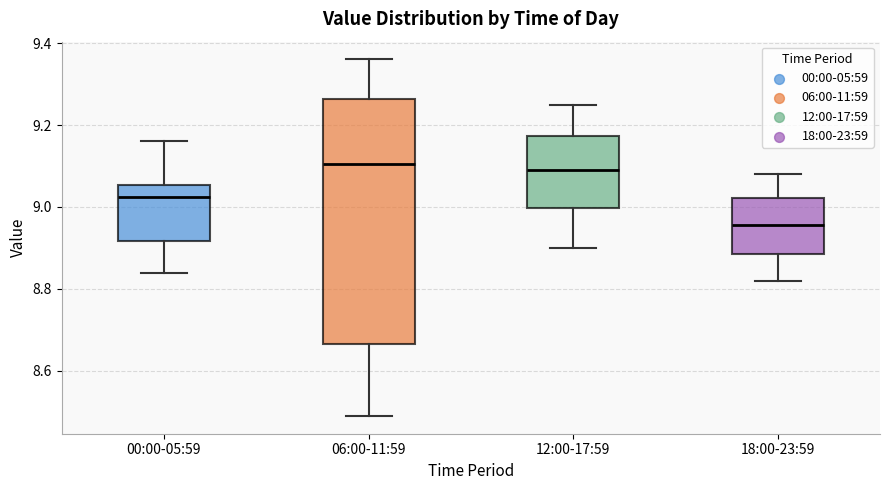

Reading left to right, transcribe this box plot: for each box, give where its median line is, the range the box spans, and where its two whiskers end, as read against the y-axis. The values are not printed on the chart, so give them approximately, as read against the axis.

00:00-05:59: median 9.02, box 8.92 to 9.06, whiskers 8.84 to 9.16
06:00-11:59: median 9.10, box 8.66 to 9.26, whiskers 8.50 to 9.36
12:00-17:59: median 9.10, box 9.00 to 9.18, whiskers 8.90 to 9.26
18:00-23:59: median 8.96, box 8.88 to 9.02, whiskers 8.82 to 9.08